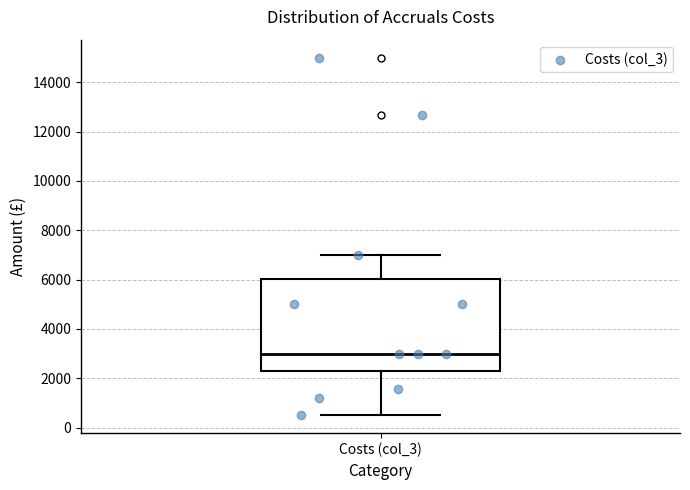

Transcribe this box plot: give where the median line is, the range the box spans, and where the two whiskers end, as read against the y-axis. The values are not printed on the chart, so give them approximately, as read against the axis.

median 3000, box 2200 to 6000, whiskers 600 to 7000